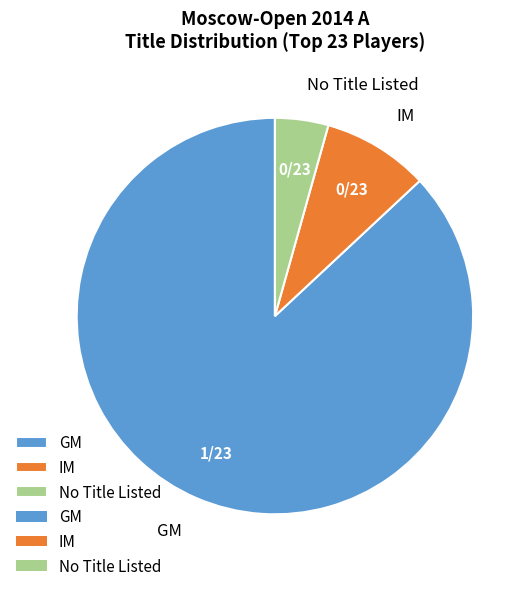

What is the smallest slice in the pie chart?

No Title Listed